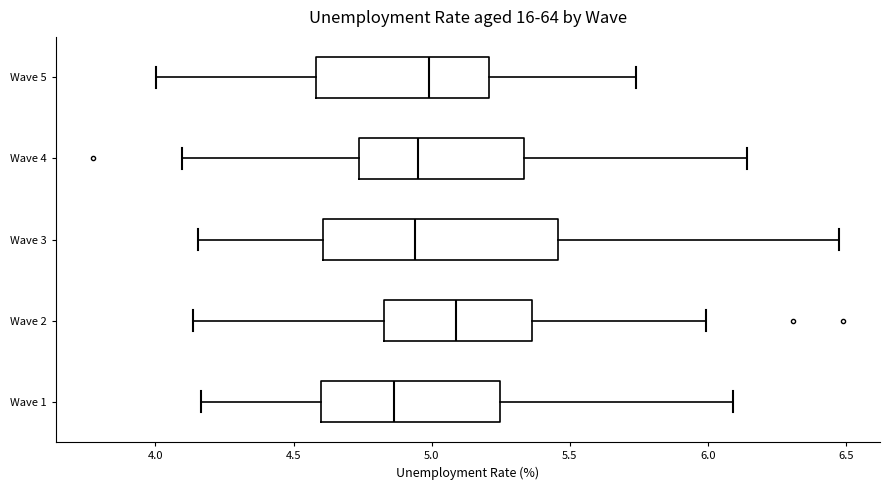

Which box's median line is the furthest to the right?

Wave 2